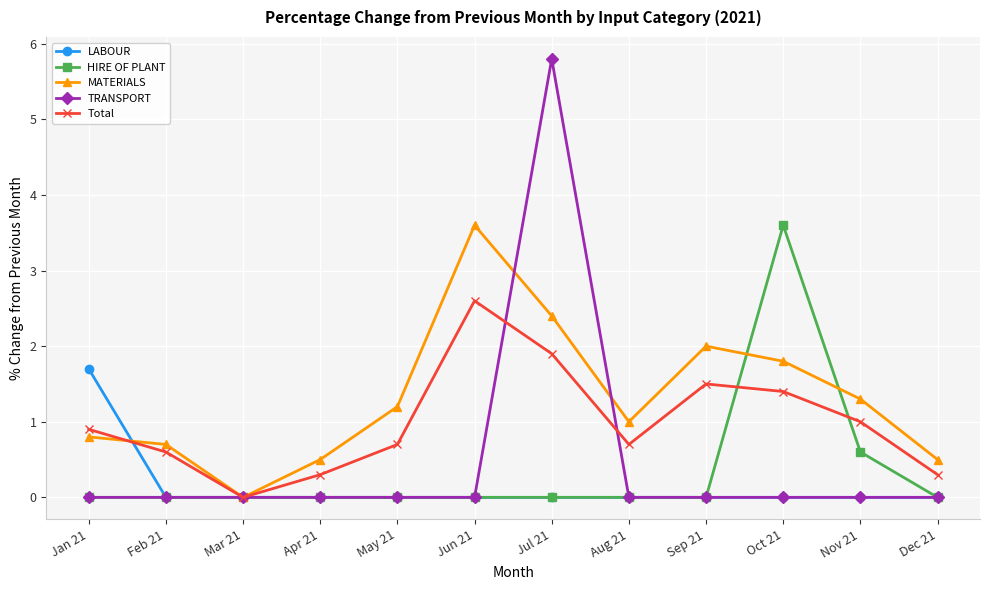

Which series has the widest spread of values?

TRANSPORT